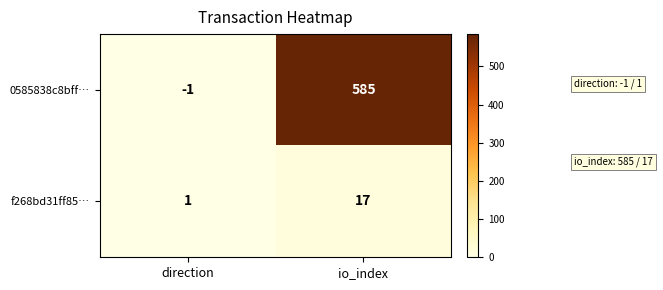

What is the difference between the 0585838c8bff… values at direction and io_index?

586